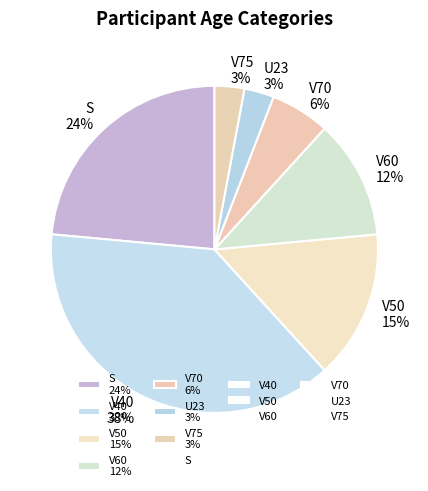

To the nearest percent, what is the combined percentage of U23 and V75?

6%